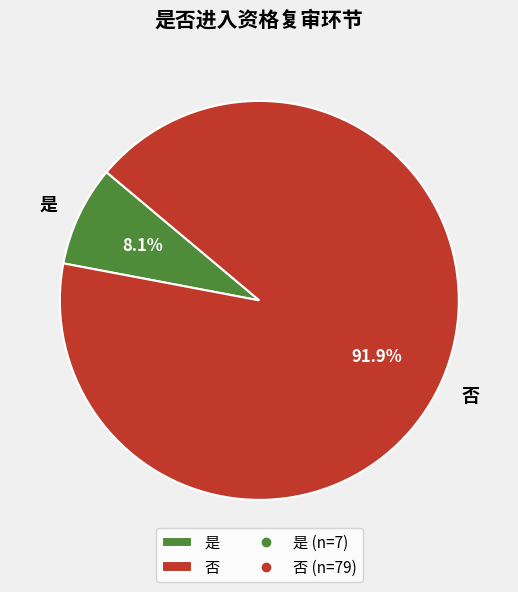

Is 否 the majority of the pie?

Yes